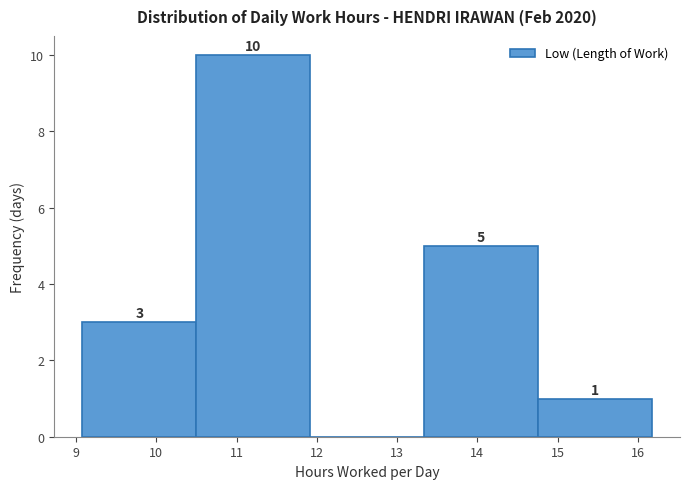

Which range on the x-axis has the tallest bar?

10.5 to 11.9